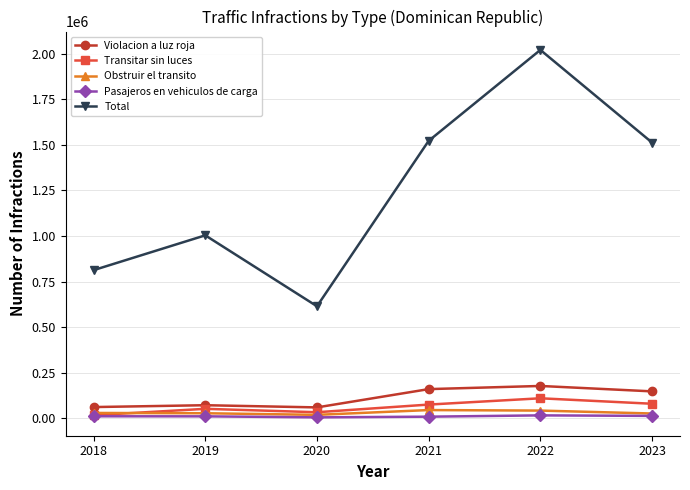

Is the value of Total at 2019 greater than the value of Violacion a luz roja at 2019?

Yes